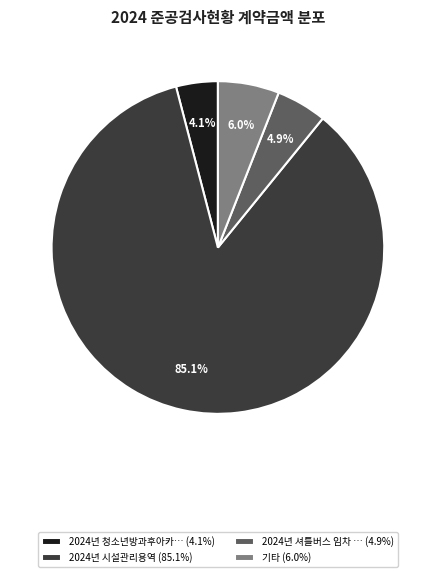

To the nearest percent, what is the difference between the largest and smallest slice percentages?

81%